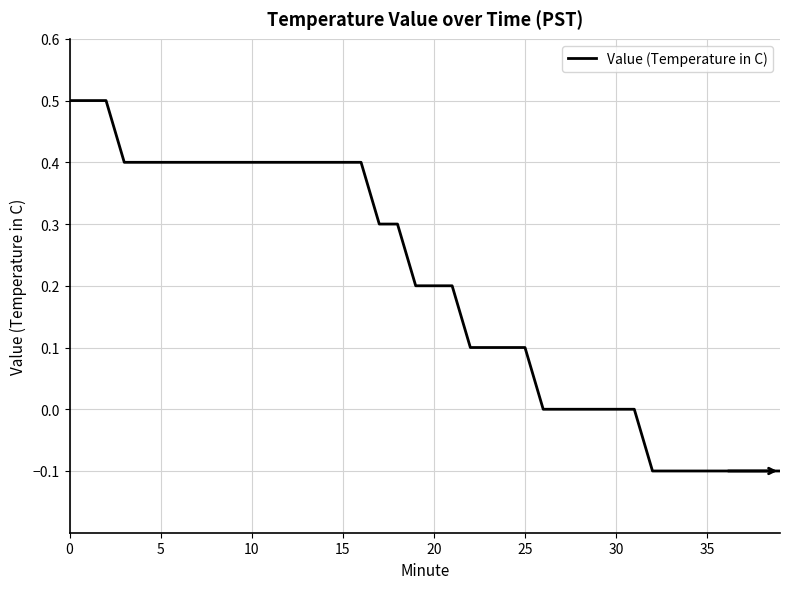

What is the difference between the maximum and minimum values?

0.6